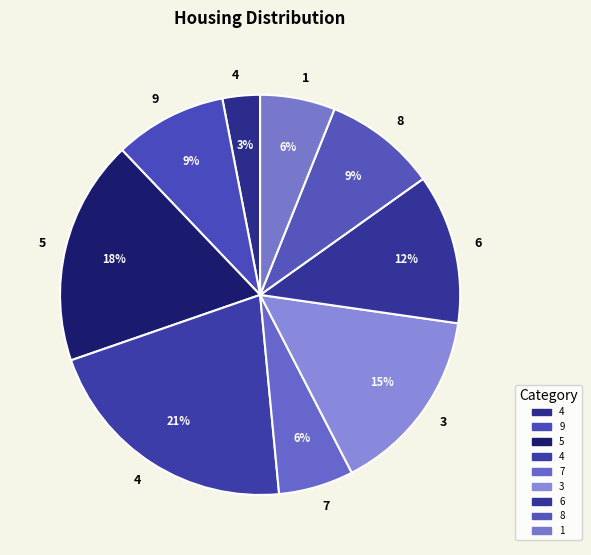

Is there any slice that represents more than half of the pie?

No